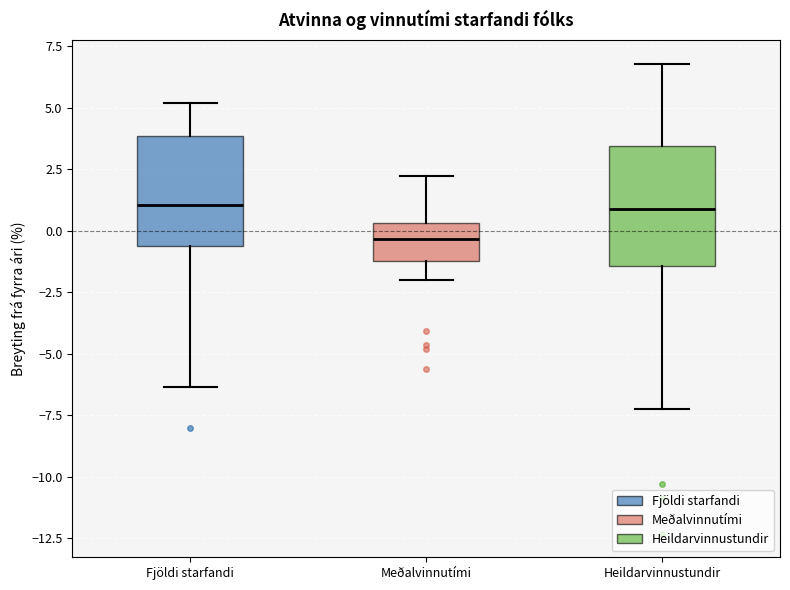

Where is the lower edge of the box for Heildarvinnustundir on the y-axis? The values are not printed on the chart, so give them approximately, as read against the axis.

-1.5